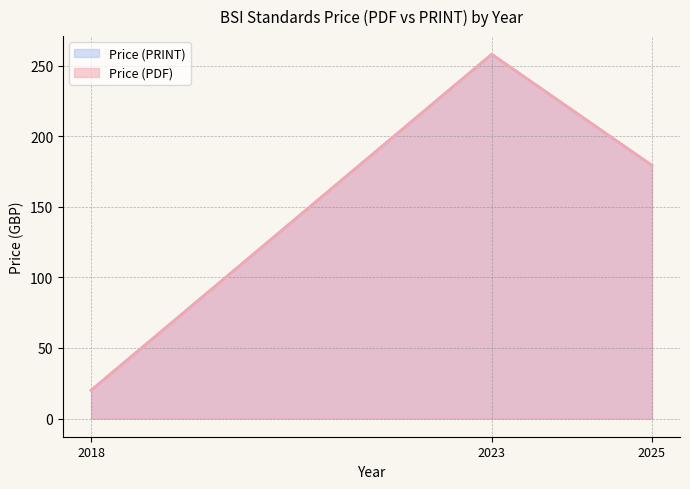

How many lines are shown in the chart?

2